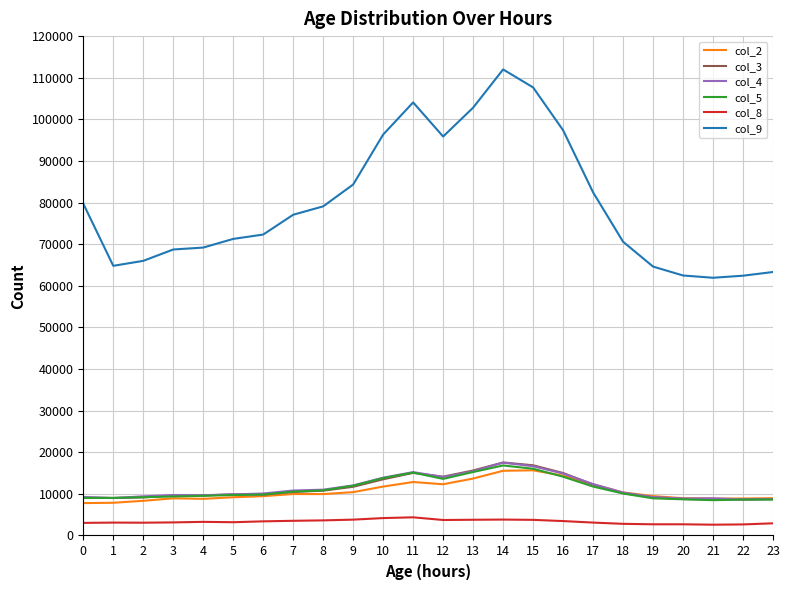

What is the sum of the col_9 values at 14 and 21?

173923